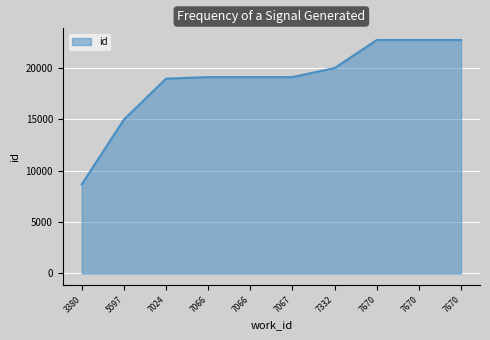

Does the chart display data point markers on the line(s)?

No